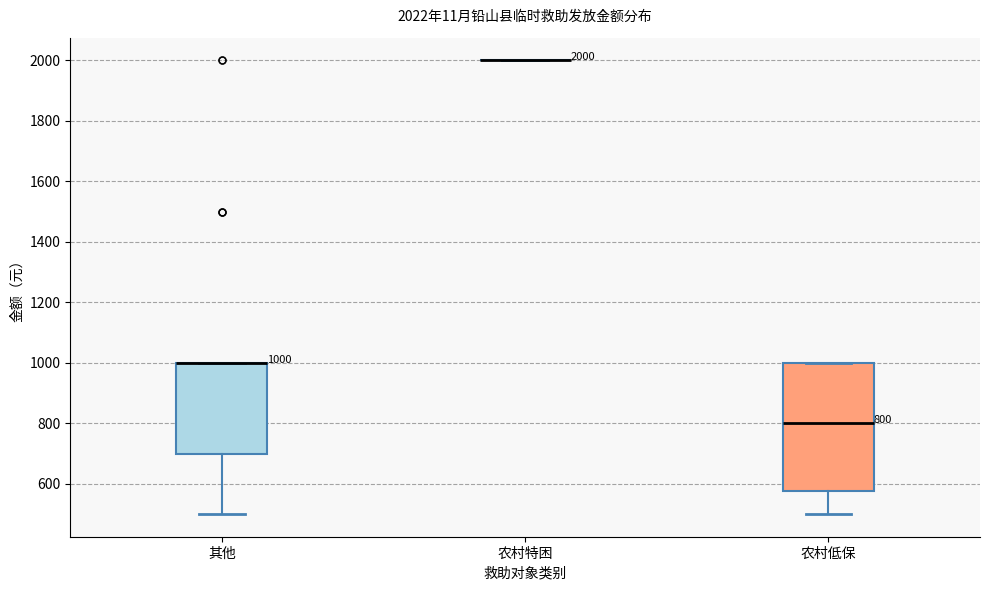

Comparing the boxes themselves (not the whiskers), which one is the tallest?

农村低保